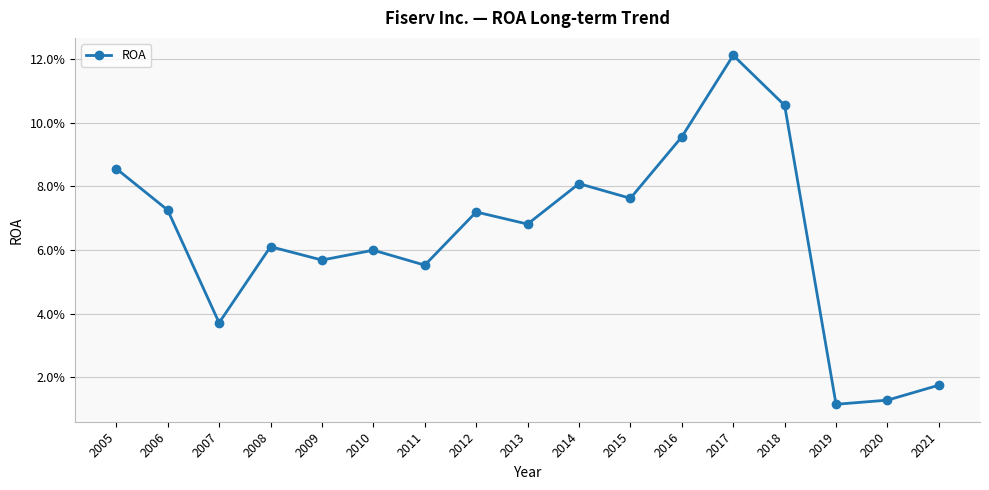

Reading left to right, transcribe all the data shown in this chart.

2005=0.1	2006=0.1	2007=0.0	2008=0.1	2009=0.1	2010=0.1	2011=0.1	2012=0.1	2013=0.1	2014=0.1	2015=0.1	2016=0.1	2017=0.1	2018=0.1	2019=0.0	2020=0.0	2021=0.0